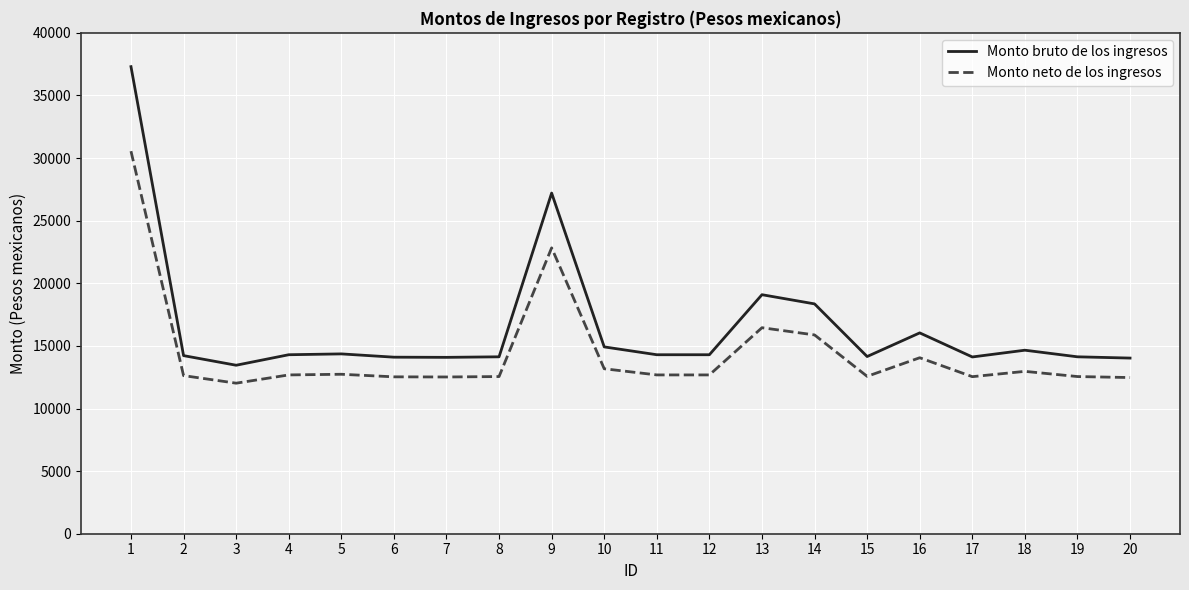

Count the number of categories in the chart.

20